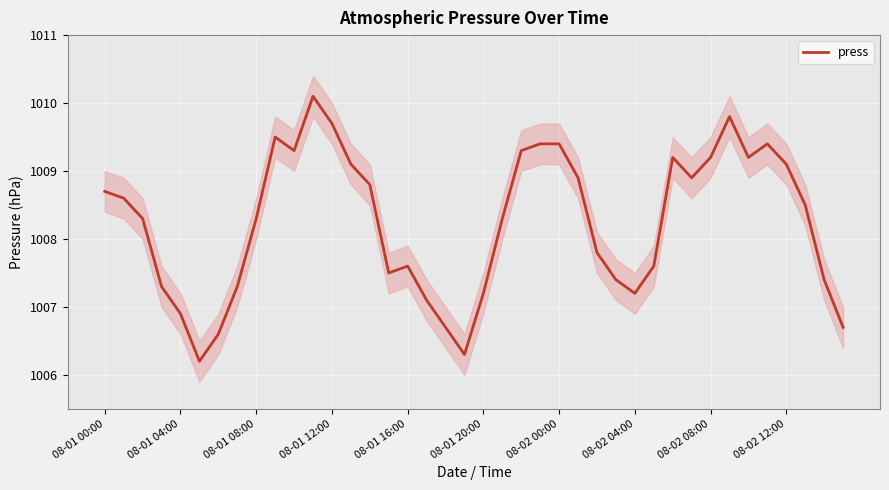

True or false: the data has more than 0 interior local peaks.

True